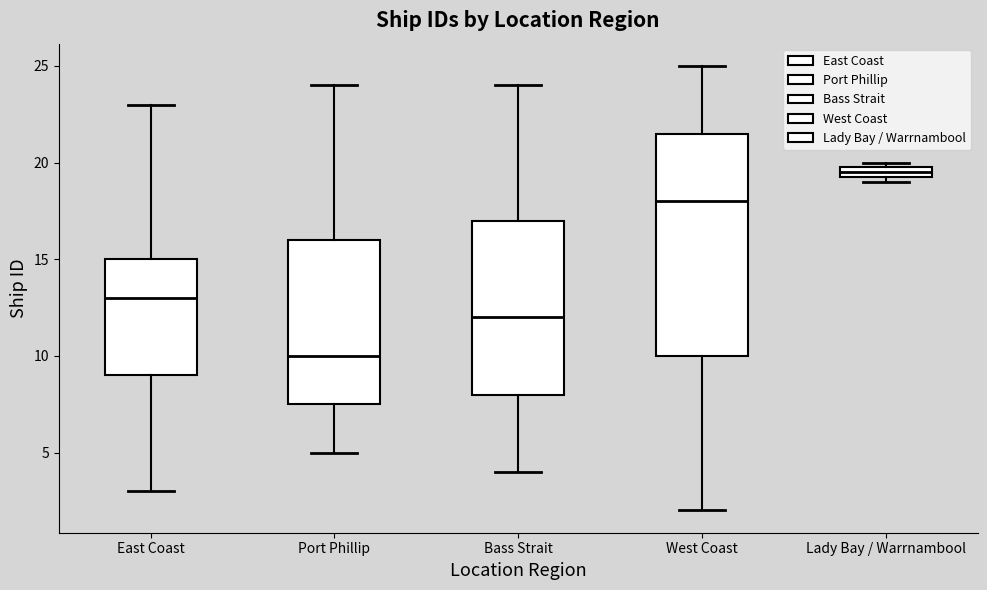

Where is the upper edge of the box for East Coast on the y-axis? The values are not printed on the chart, so give them approximately, as read against the axis.

15.0